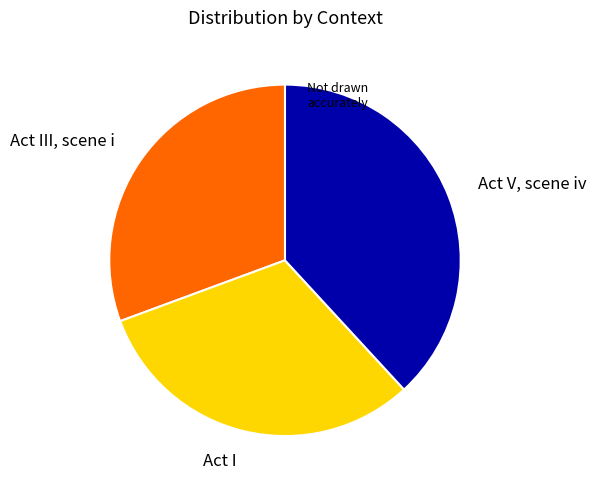

Rank the categories by value from highest to lowest.

Act V, scene iv, Act I, Act III, scene i